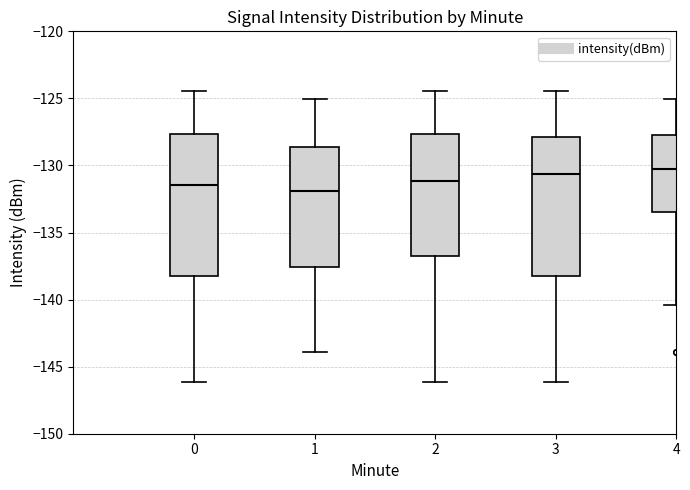

Reading left to right, read every box against the y-axis: the position of its median line, the range the box covers, and the ends of its whiskers. The values are not printed on the chart, so give them approximately, as read against the axis.

0: median -131.5, box -138.0 to -127.5, whiskers -146.0 to -124.5
1: median -132.0, box -137.5 to -128.5, whiskers -144.0 to -125.0
2: median -131.0, box -136.5 to -127.5, whiskers -146.0 to -124.5
3: median -130.5, box -138.0 to -128.0, whiskers -146.0 to -124.5
4: median -130.5, box -133.5 to -127.5, whiskers -140.5 to -125.0